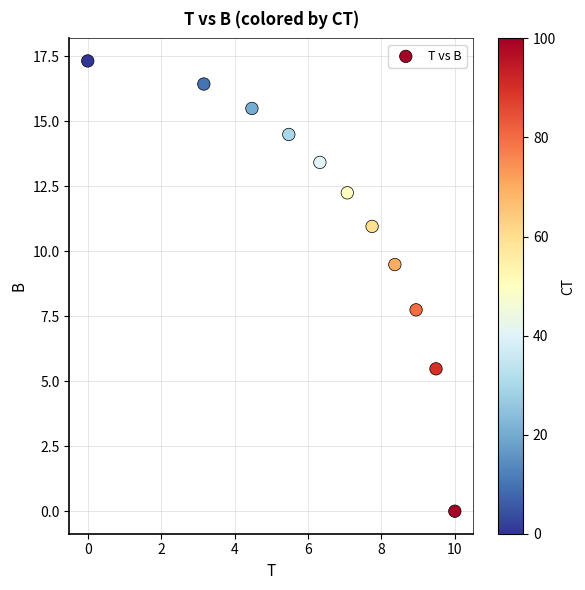

What Y value in the scatter plot is closest to 8?

7.7